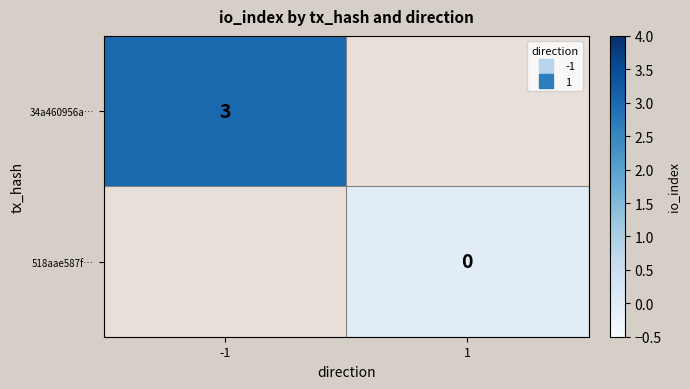

Which category has the highest value across all series?

-1